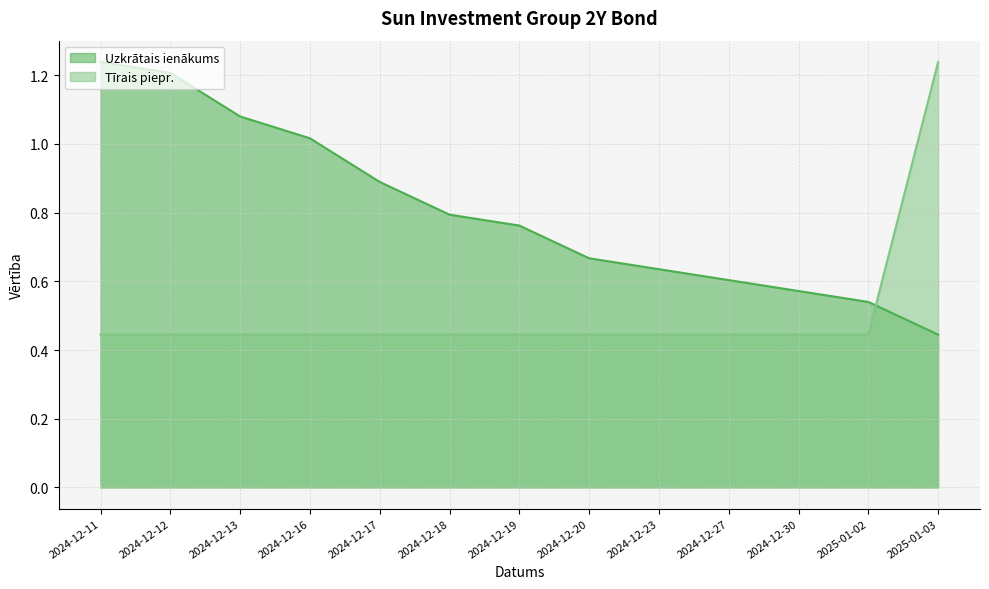

Does the chart display data point markers on the line(s)?

No